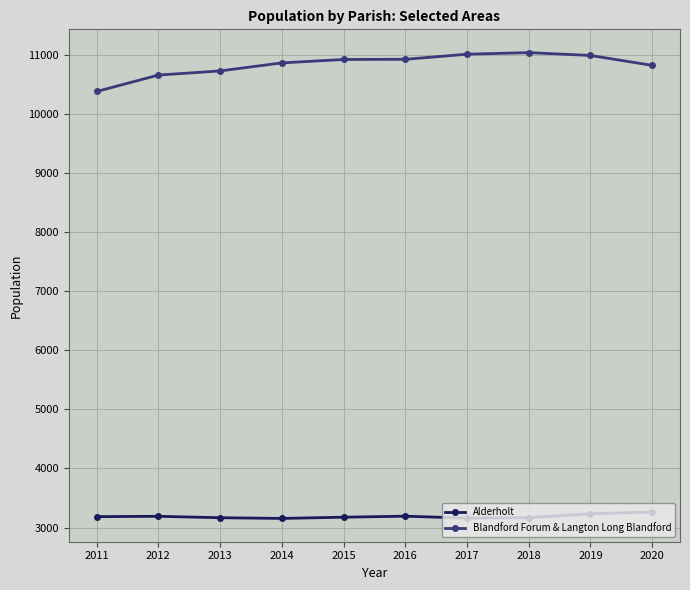

What is the value of the Blandford Forum & Langton Long Blandford point at the 8th from the left?

11040